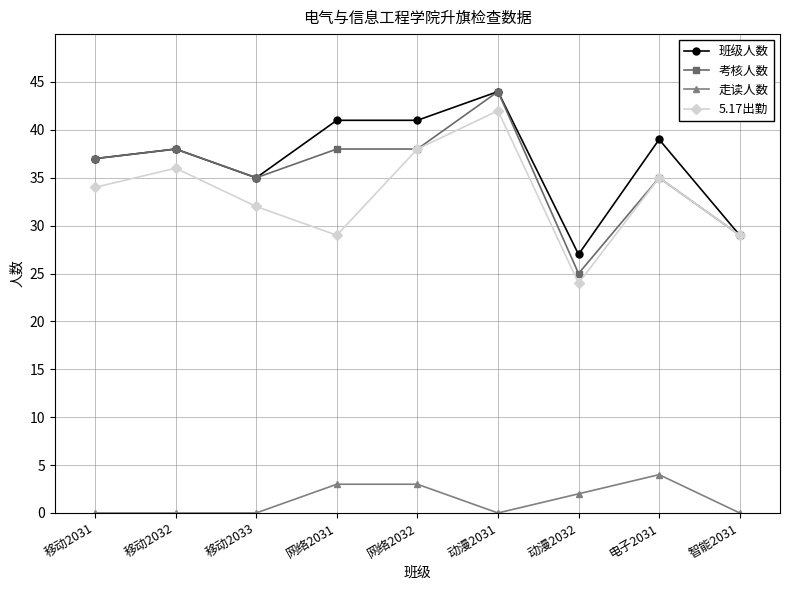

The 走读人数 series shows 4 at 电子2031. True or false?

True